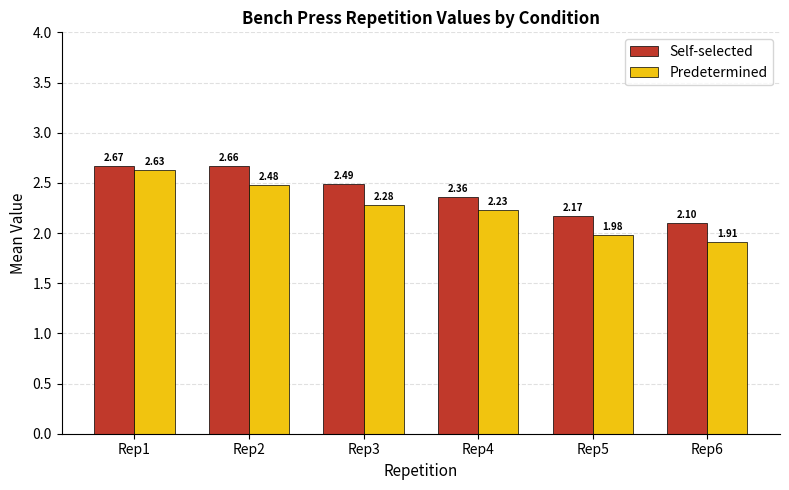

At which category is the sum across all series the highest?

Rep1